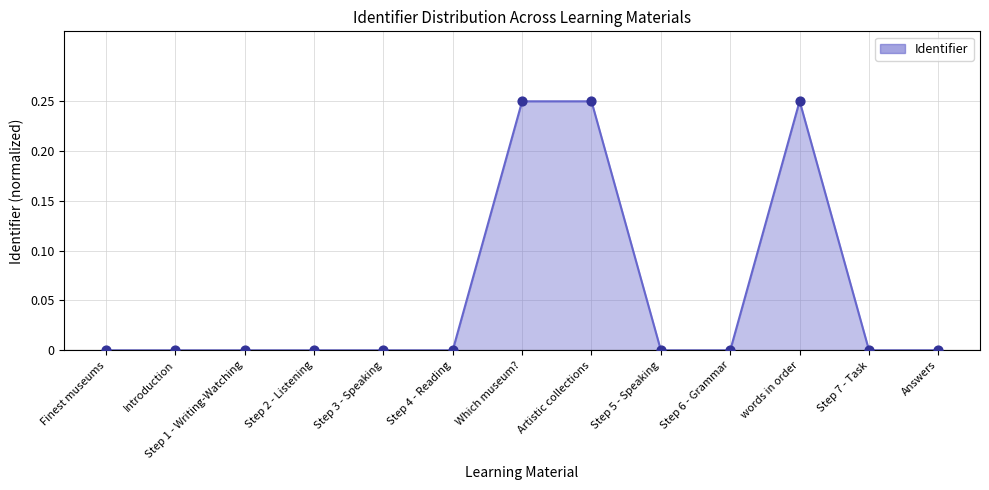

The chart shows a value of 0.4 at Artistic collections. True or false?

False